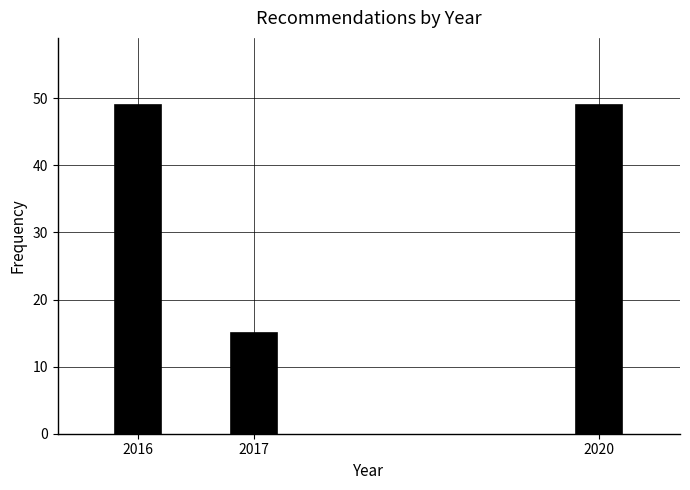

Reading left to right, extract all data points from this chart.

2016=49	2017=15	2020=49